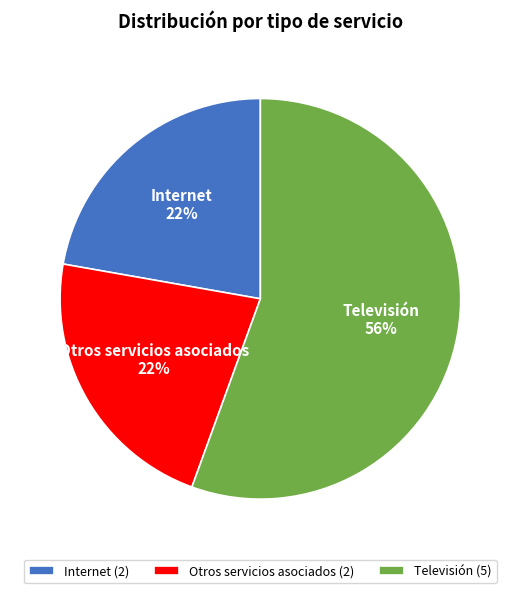

The Internet slice represents 10% of the pie. True or false?

False